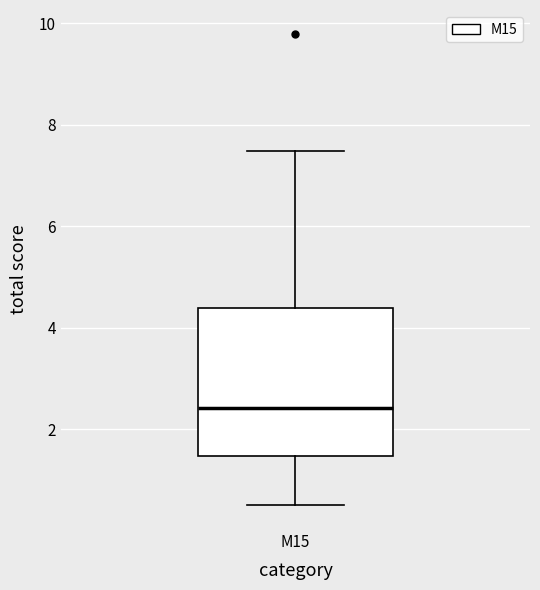

Where does the lower whisker of the box for M15 end on the y-axis? The values are not printed on the chart, so give them approximately, as read against the axis.

0.6